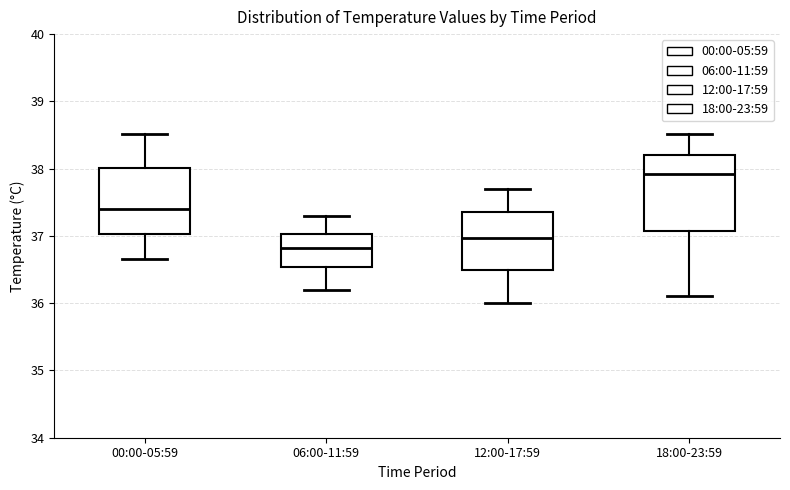

Reading left to right, transcribe this box plot: for each box, give where its median line is, the range the box spans, and where its two whiskers end, as read against the y-axis. The values are not printed on the chart, so give them approximately, as read against the axis.

00:00-05:59: median 37.4, box 37.0 to 38.0, whiskers 36.7 to 38.5
06:00-11:59: median 36.8, box 36.5 to 37.0, whiskers 36.2 to 37.3
12:00-17:59: median 37.0, box 36.5 to 37.4, whiskers 36.0 to 37.7
18:00-23:59: median 37.9, box 37.1 to 38.2, whiskers 36.1 to 38.5